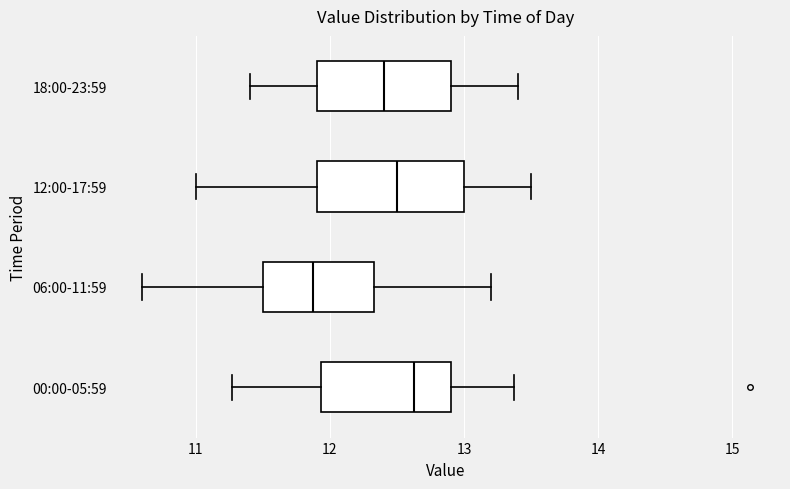

Where is the right edge of the box for 06:00-11:59 on the x-axis? The values are not printed on the chart, so give them approximately, as read against the axis.

12.3